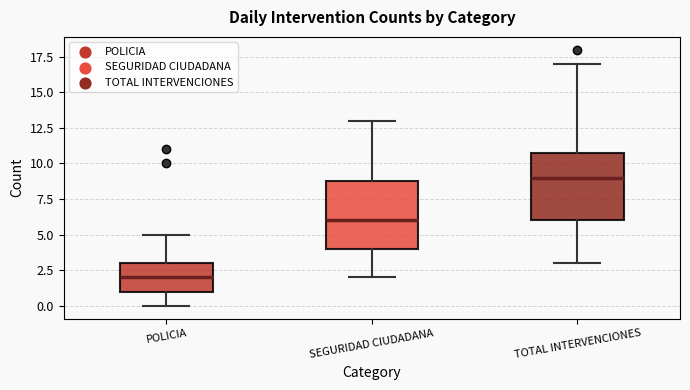

Which box's median line is the highest?

TOTAL INTERVENCIONES